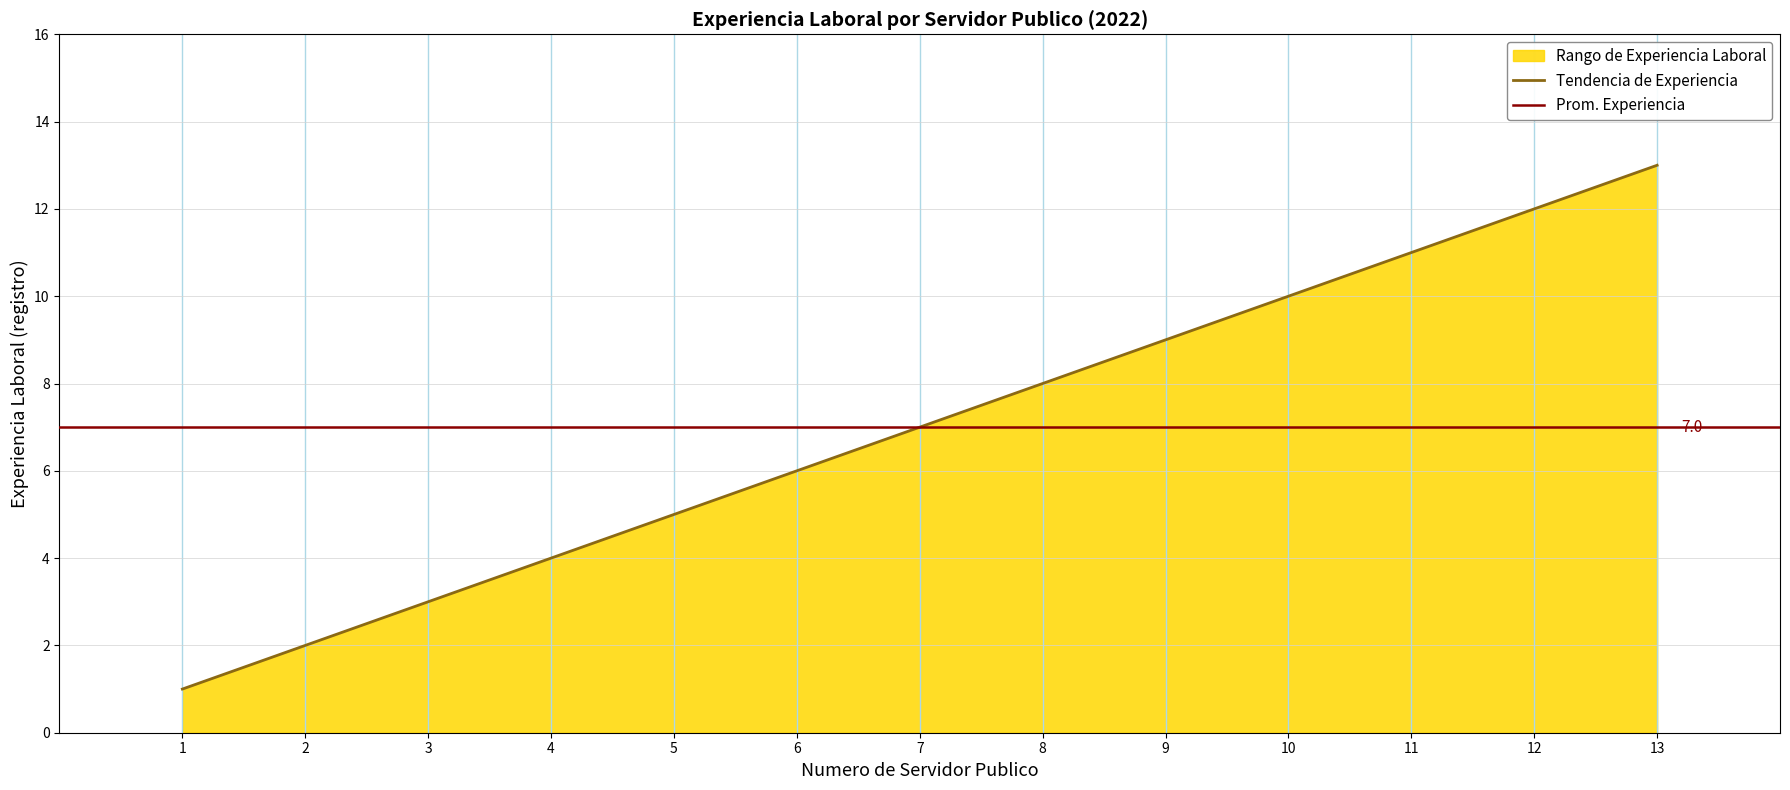

True or false: Experiencia laboral (lower) has a value of 19.6 at 13.

False